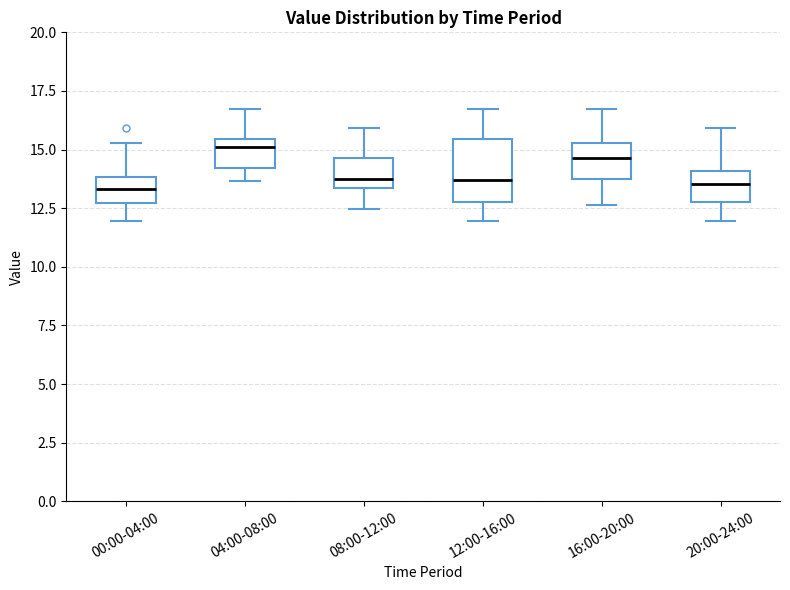

Reading left to right, transcribe this box plot: for each box, give where its median line is, the range the box spans, and where its two whiskers end, as read against the y-axis. The values are not printed on the chart, so give them approximately, as read against the axis.

00:00-04:00: median 13.5, box 12.5 to 14.0, whiskers 12.0 to 15.5
04:00-08:00: median 15.0, box 14.0 to 15.5, whiskers 13.5 to 16.5
08:00-12:00: median 13.5 (just above the box's lower edge), box 13.5 to 14.5, whiskers 12.5 to 16.0
12:00-16:00: median 13.5, box 13.0 to 15.5, whiskers 12.0 to 16.5
16:00-20:00: median 14.5, box 13.5 to 15.5, whiskers 12.5 to 16.5
20:00-24:00: median 13.5, box 13.0 to 14.0, whiskers 12.0 to 16.0